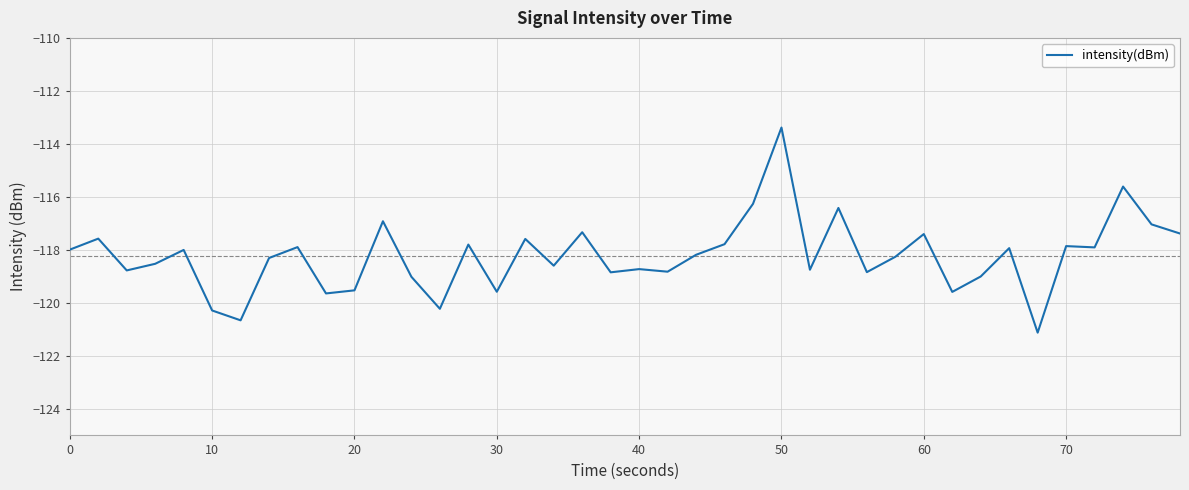

What is the maximum value shown in the chart?

-113.4